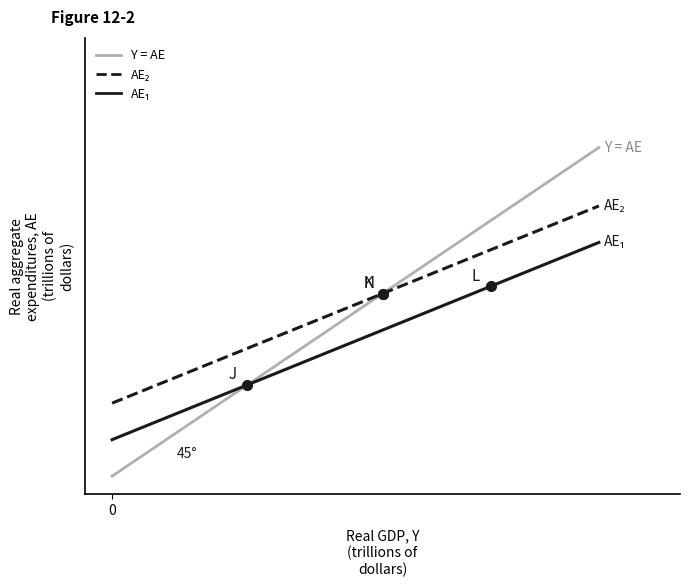

List the series in order of their overall mean, lowest first.

AE₁, Y = AE, AE₂